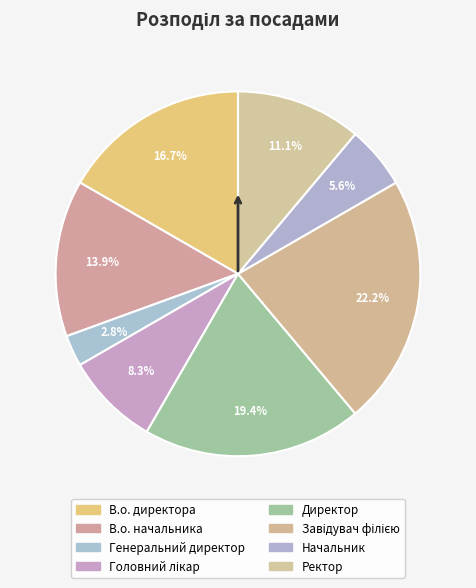

Is В.о. начальника the majority of the pie?

No